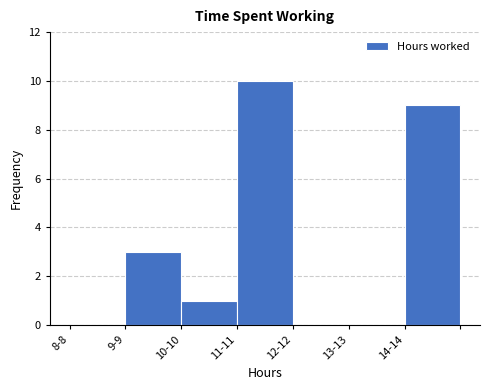

Reading left to right, list all the values displayed in this chart.

8-8=0	9-9=3	10-10=1	11-11=10	12-12=0	13-13=0	14-14=9